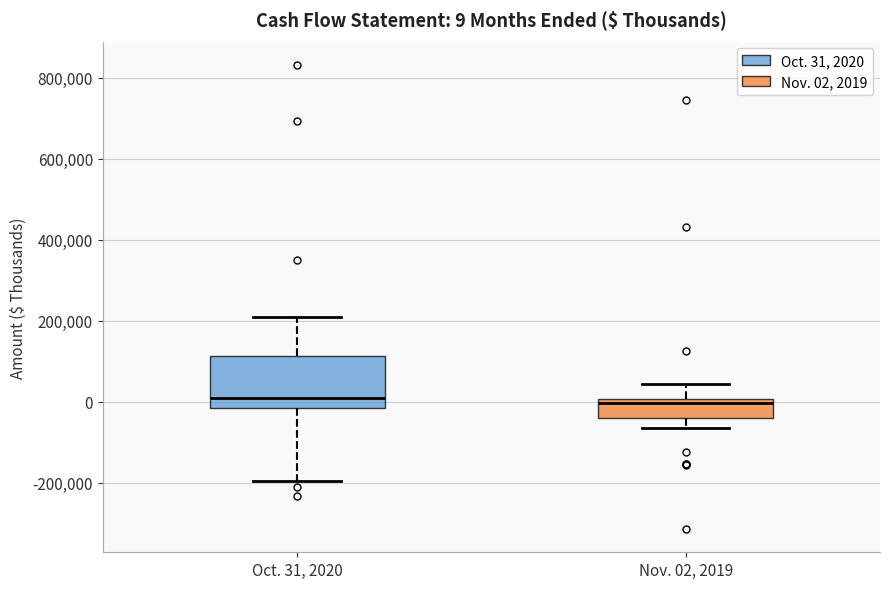

Comparing the boxes themselves (not the whiskers), which one is the tallest?

Oct. 31, 2020